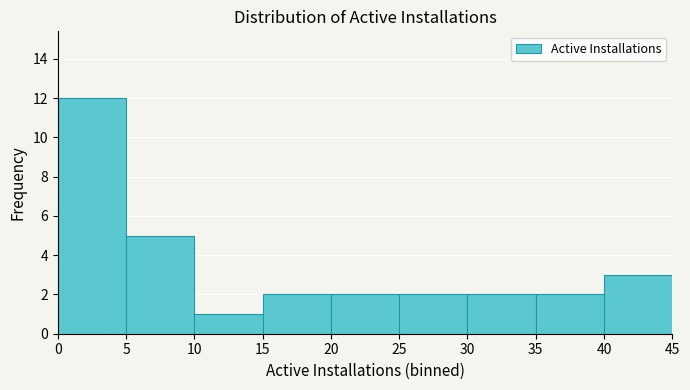

Reading left to right, transcribe this chart: for each bar, give the range it covers on the x-axis and its height. The values are not printed on the chart, so give them approximately, as read against the axis.

0 to 5: 12
5 to 10: 5
10 to 15: 1
15 to 20: 2
20 to 25: 2
25 to 30: 2
30 to 35: 2
35 to 40: 2
40 to 45: 3